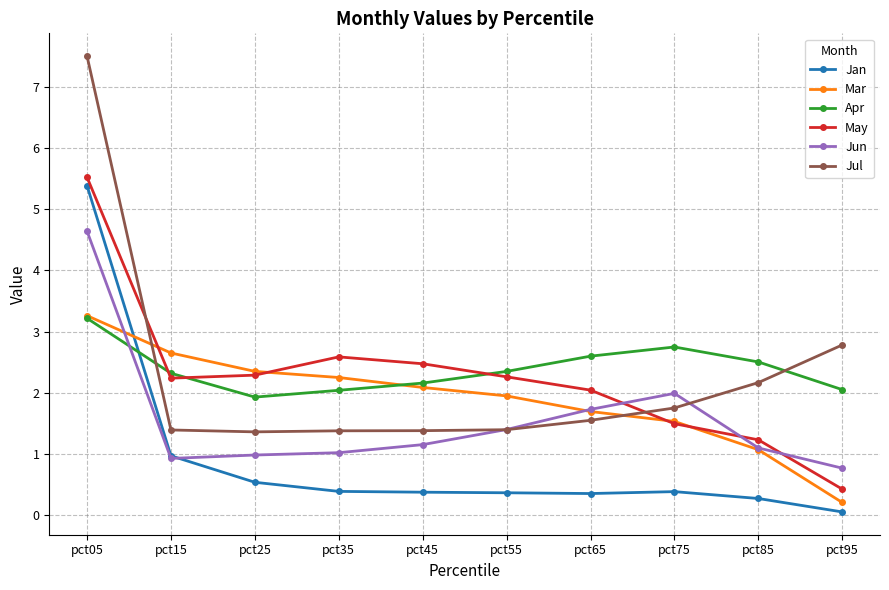

Which label corresponds to the smallest value in the chart?

pct95